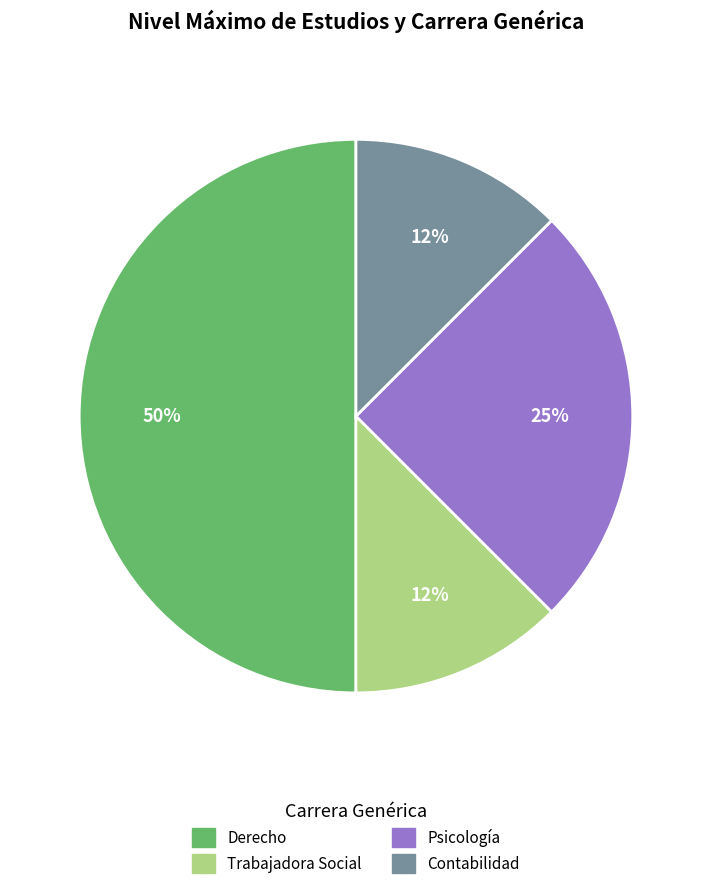

To the nearest percent, what is the average slice percentage?

25%